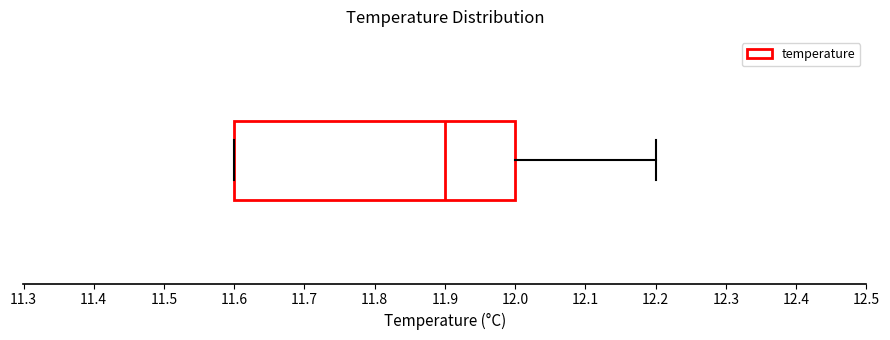

Transcribe this box plot: give where the median line is, the range the box spans, and where the two whiskers end, as read against the x-axis. The values are not printed on the chart, so give them approximately, as read against the axis.

median 11.9, box 11.6 to 12.0, whiskers 11.6 to 12.2